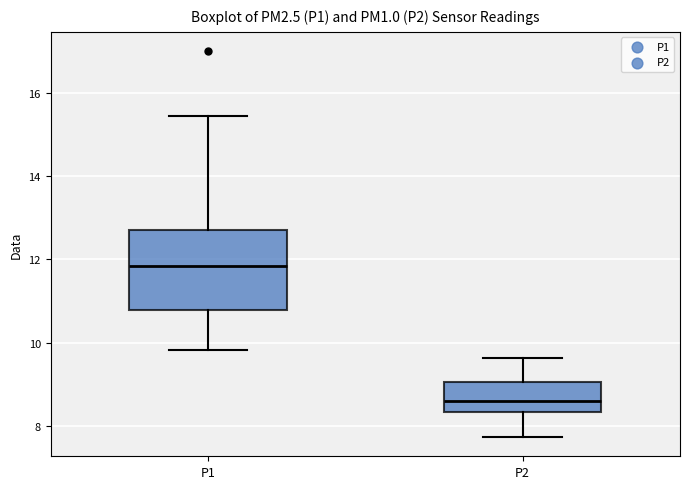

Which box's median line is the highest?

P1